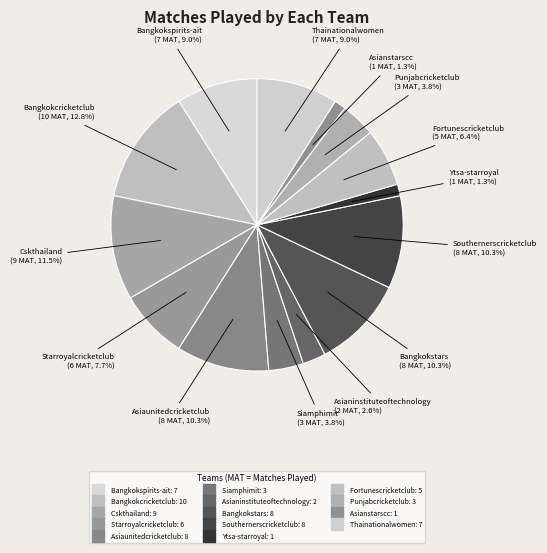

Combined, what portion of the pie is Asianinstituteoftechnology and Ytsa-starroyal?

3.8%